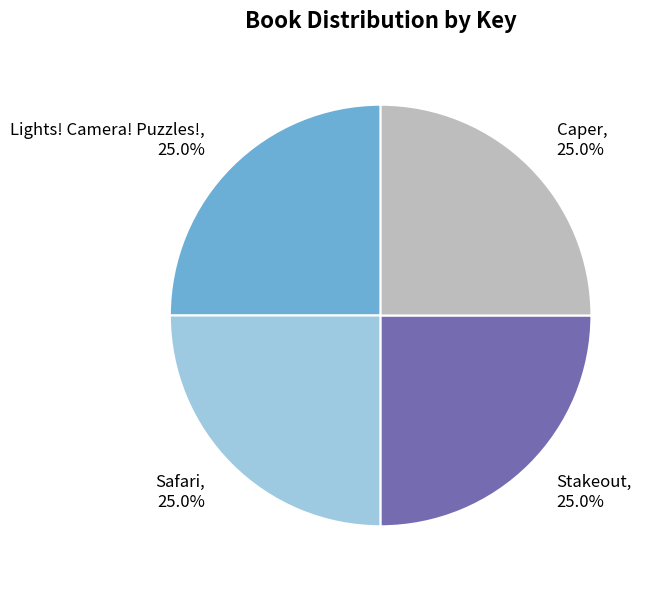

What portion of the pie excludes Caper?

75.0%